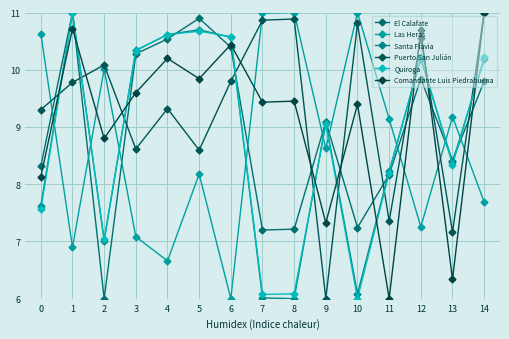

Is it true that Puerto San Julián equals 13.9 at 5?

False